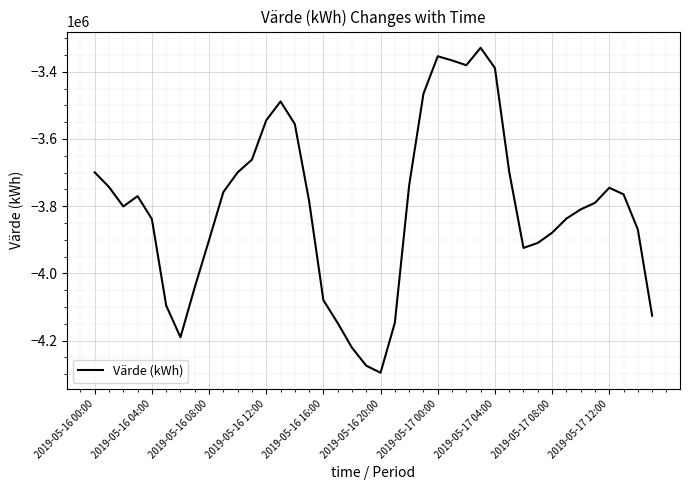

What is the maximum value shown in the chart?

-3328734.1